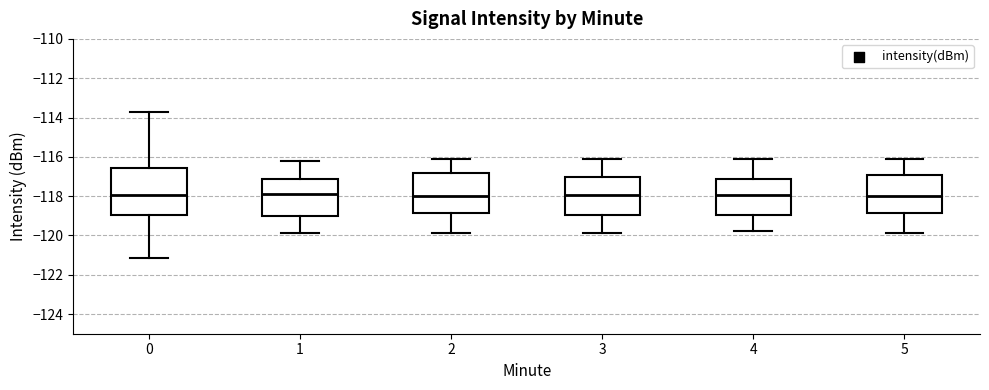

Reading left to right, transcribe this box plot: for each box, give where its median line is, the range the box spans, and where its two whiskers end, as read against the y-axis. The values are not printed on the chart, so give them approximately, as read against the axis.

0: median -118.0, box -119.0 to -116.6, whiskers -121.2 to -113.8
1: median -118.0, box -119.0 to -117.2, whiskers -119.8 to -116.2
2: median -118.0, box -118.8 to -116.8, whiskers -119.8 to -116.2
3: median -118.0, box -119.0 to -117.0, whiskers -119.8 to -116.2
4: median -118.0, box -119.0 to -117.2, whiskers -119.8 to -116.2
5: median -118.0, box -118.8 to -117.0, whiskers -119.8 to -116.2